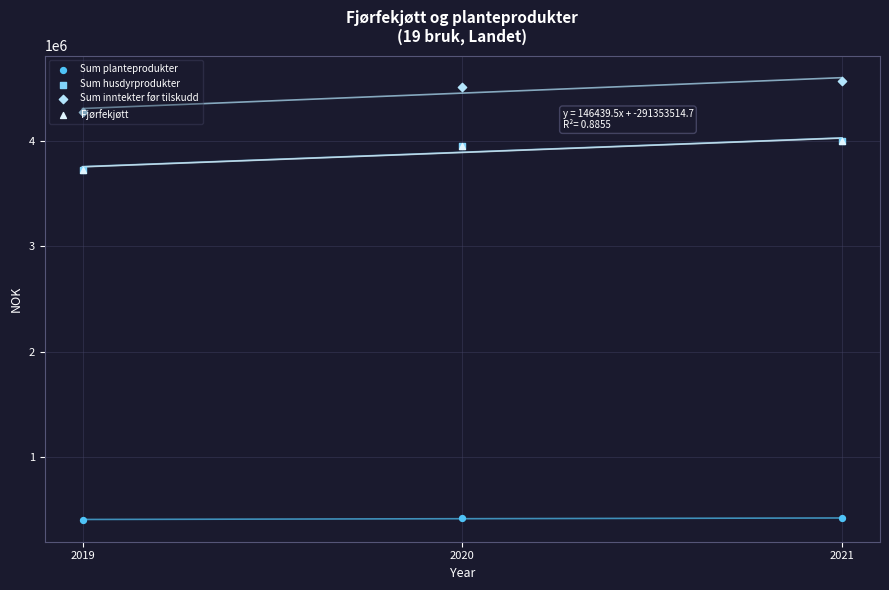

Which series has the largest Y range (max minus min)?

Sum inntekter før tilskudd